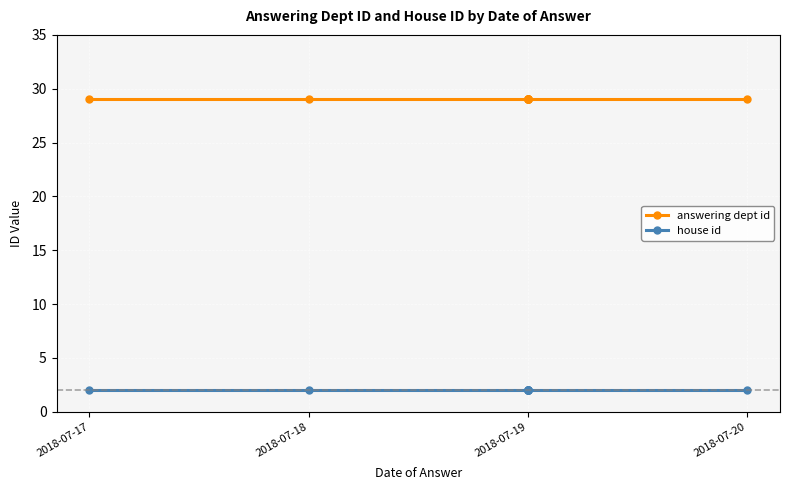

True or false: answering dept id and house id cross at least once.

False